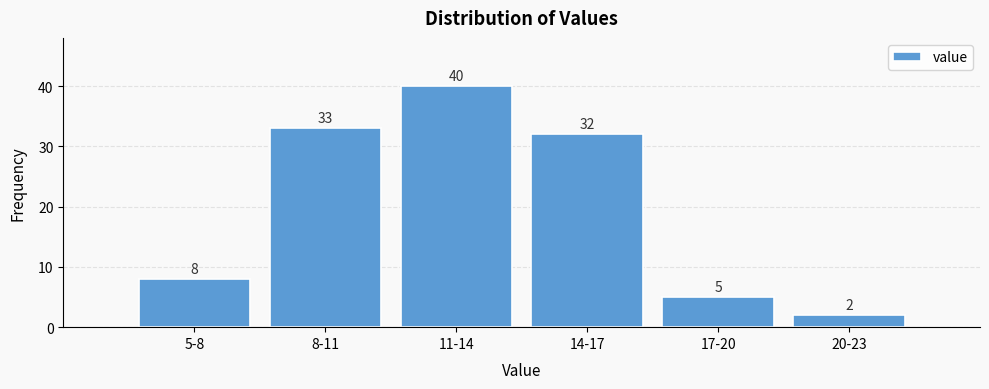

Reading left to right, what are all the values shown in this chart?

5-8=8	8-11=33	11-14=40	14-17=32	17-20=5	20-23=2